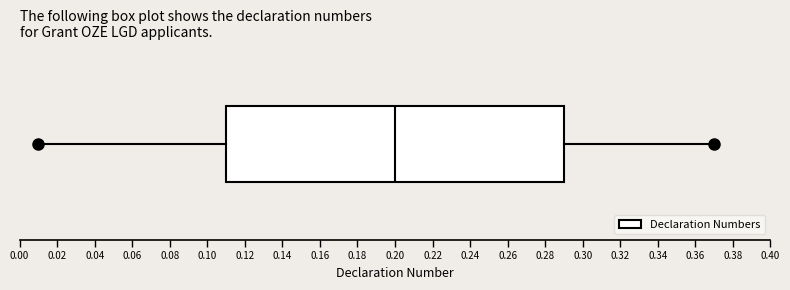

Read this box plot against the x-axis: the position of the median line, the range covered by the box, and the ends of both whiskers. The values are not printed on the chart, so give them approximately, as read against the axis.

median 0.20, box 0.11 to 0.29, whiskers 0.01 to 0.37